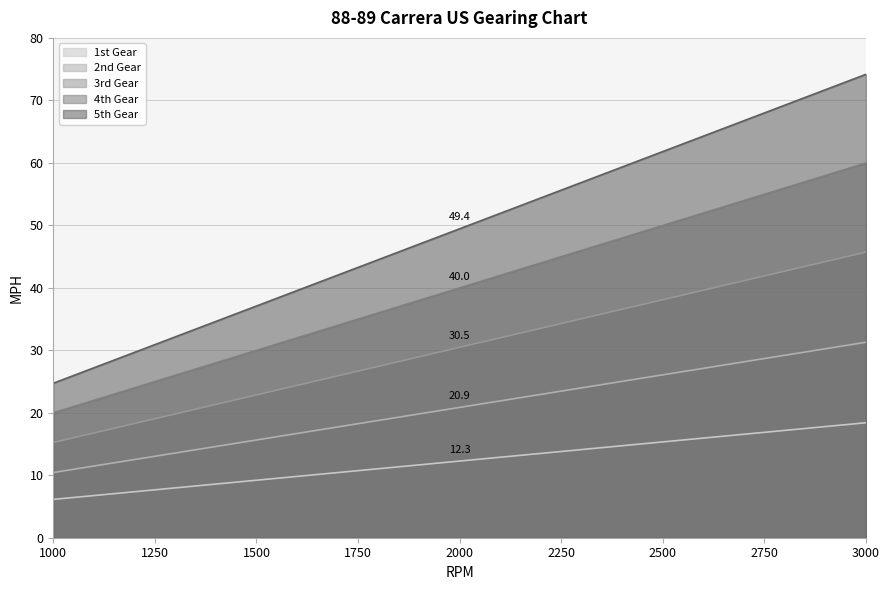

Read the 1st Gear value at 2200.

13.5